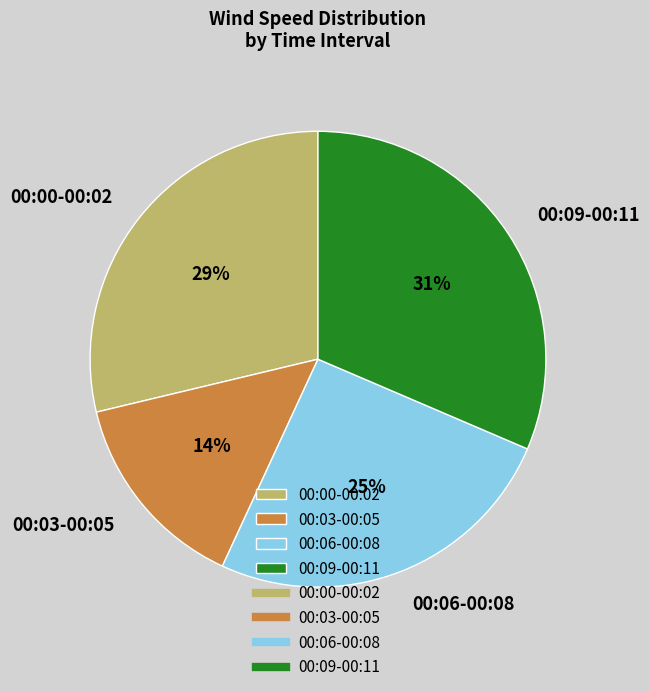

The 00:06-00:08 slice represents 25% of the pie. True or false?

True